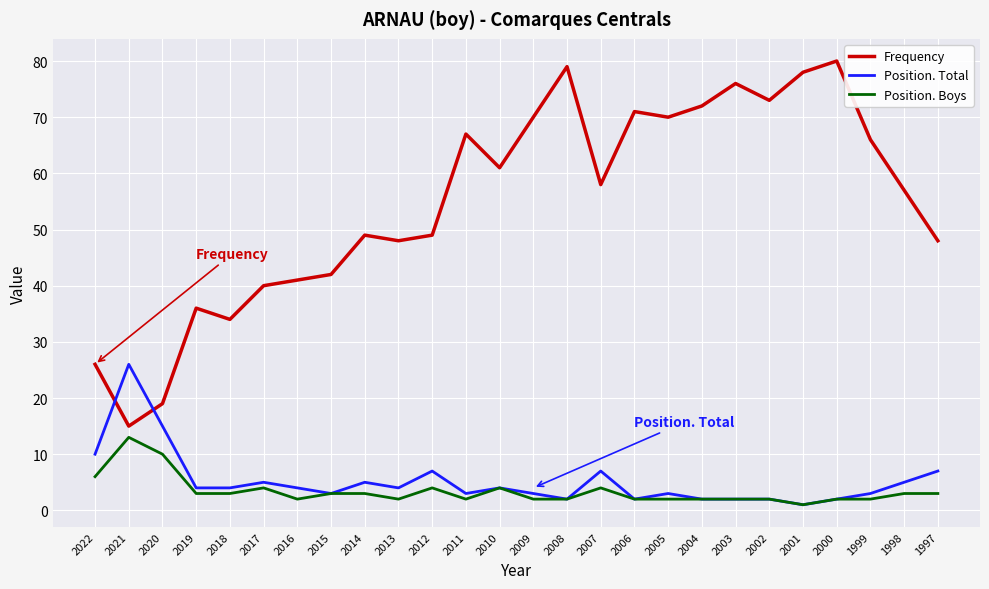

What is the difference between the highest and lowest values at 2001?

77